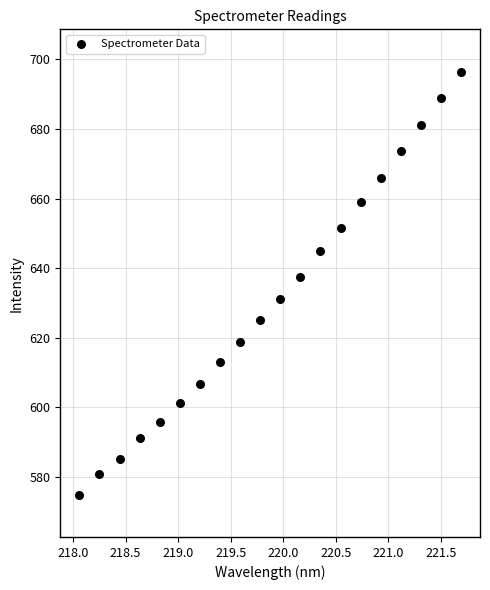

What is the range of X values (max minus min)?

3.6